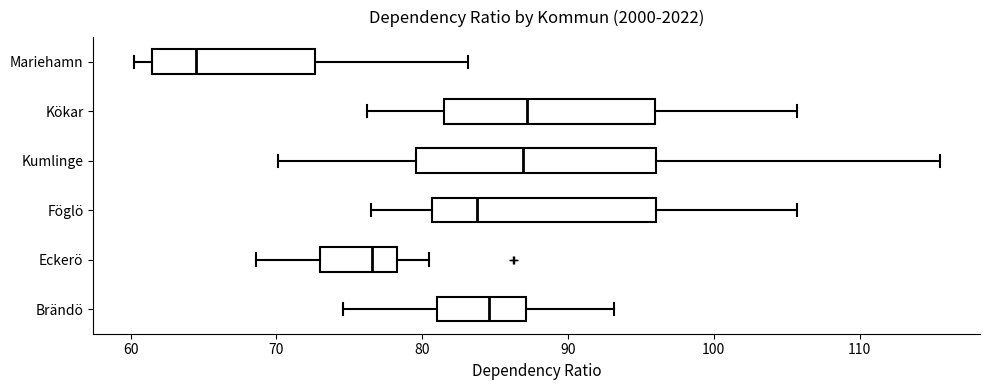

Reading bottom to top, transcribe this box plot: for each box, give where its median line is, the range the box spans, and where its two whiskers end, as read against the x-axis. The values are not printed on the chart, so give them approximately, as read against the axis.

Brändö: median 85, box 81 to 87, whiskers 75 to 93
Eckerö: median 77, box 73 to 78, whiskers 69 to 80
Föglö: median 84, box 81 to 96, whiskers 76 to 106
Kumlinge: median 87, box 80 to 96, whiskers 70 to 115
Kökar: median 87, box 82 to 96, whiskers 76 to 106
Mariehamn: median 64, box 61 to 73, whiskers 60 to 83